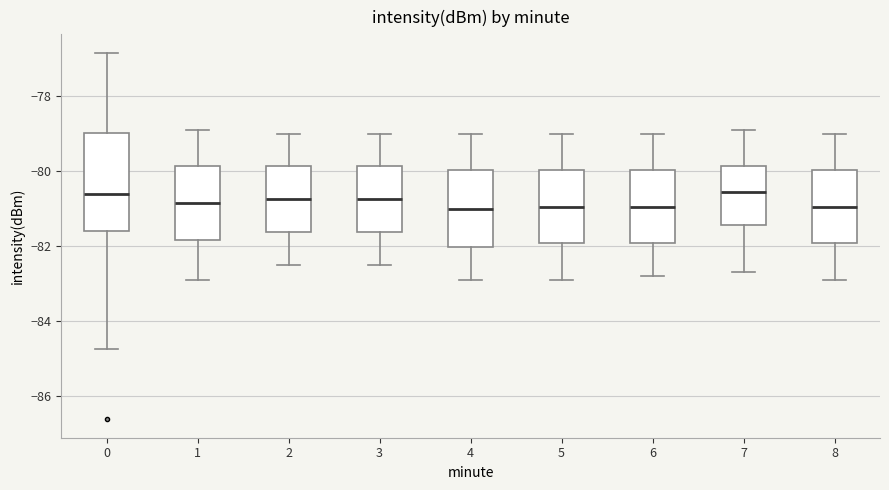

Where does the median line of the box at x = 8 sit on the y-axis? The values are not printed on the chart, so give them approximately, as read against the axis.

-81.0